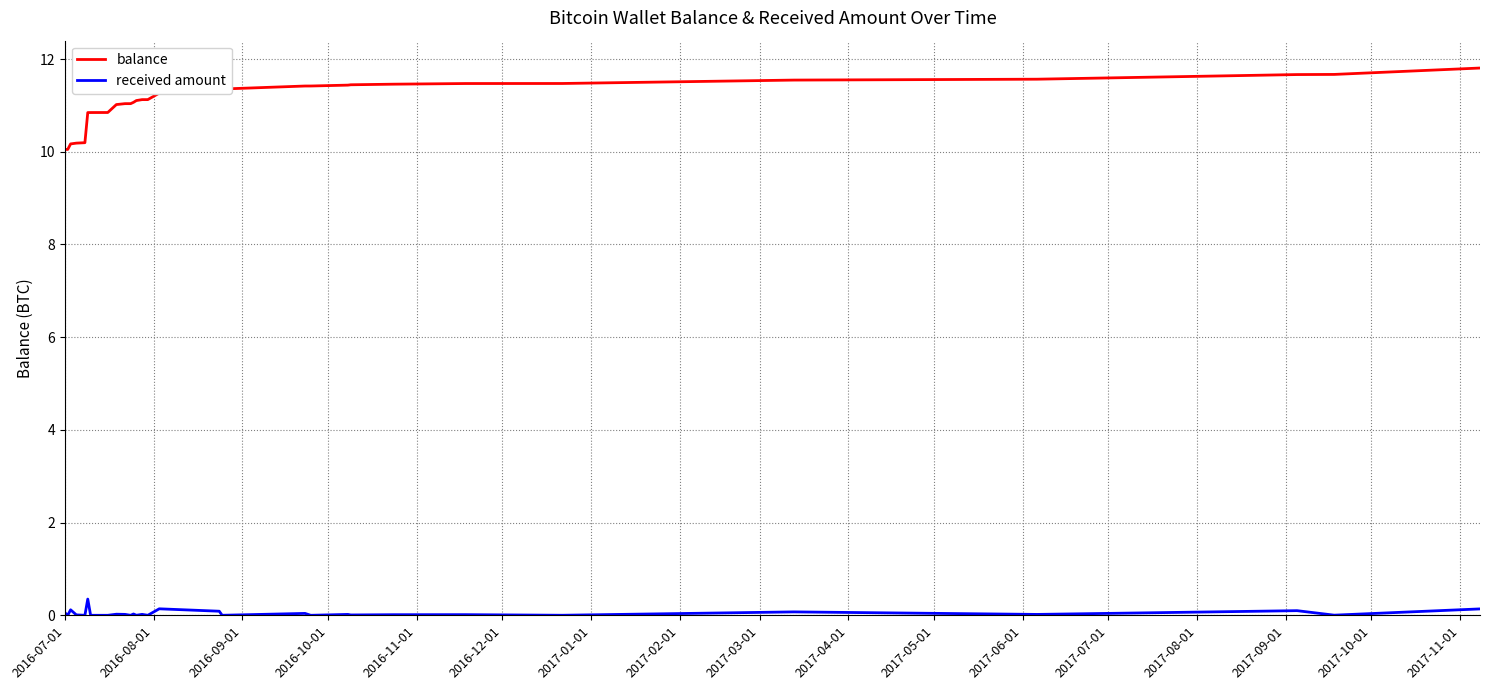

Which series has the largest total across all categories?

balance